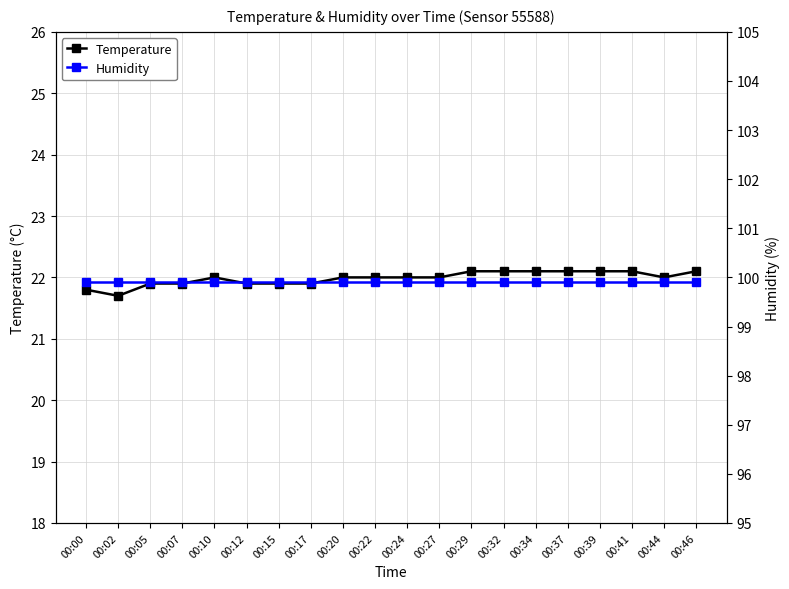

Which series has the largest range (max minus min)?

Temperature